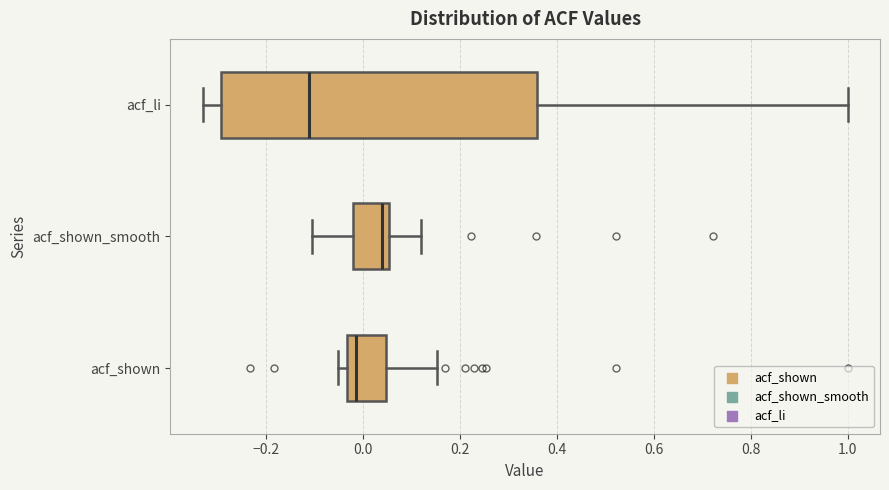

Which box's median line is the furthest to the left?

acf_li